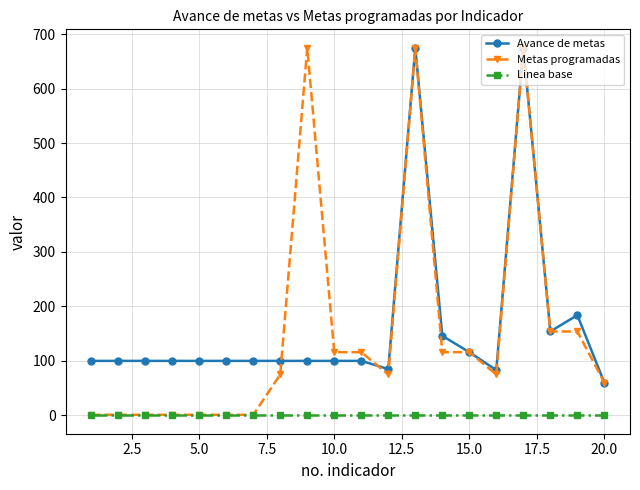

True or false: Linea base and Avance de metas cross at least once.

False